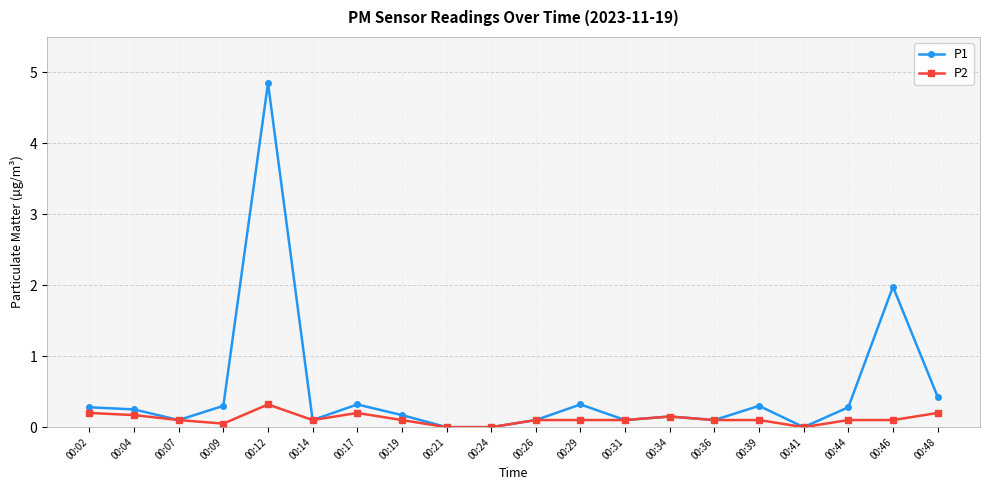

Rank the series at 00:48 from highest to lowest value.

P1, P2